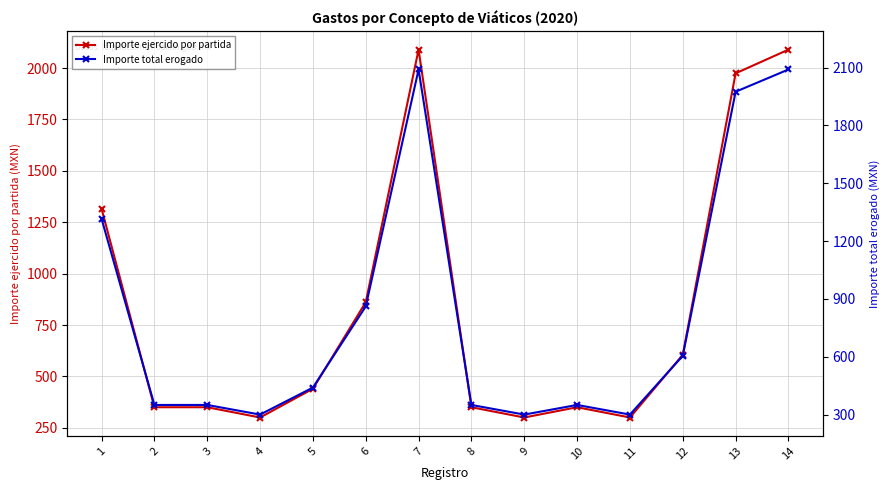

What are all the series names shown in the legend?

Importe ejercido por partida, Importe total erogado